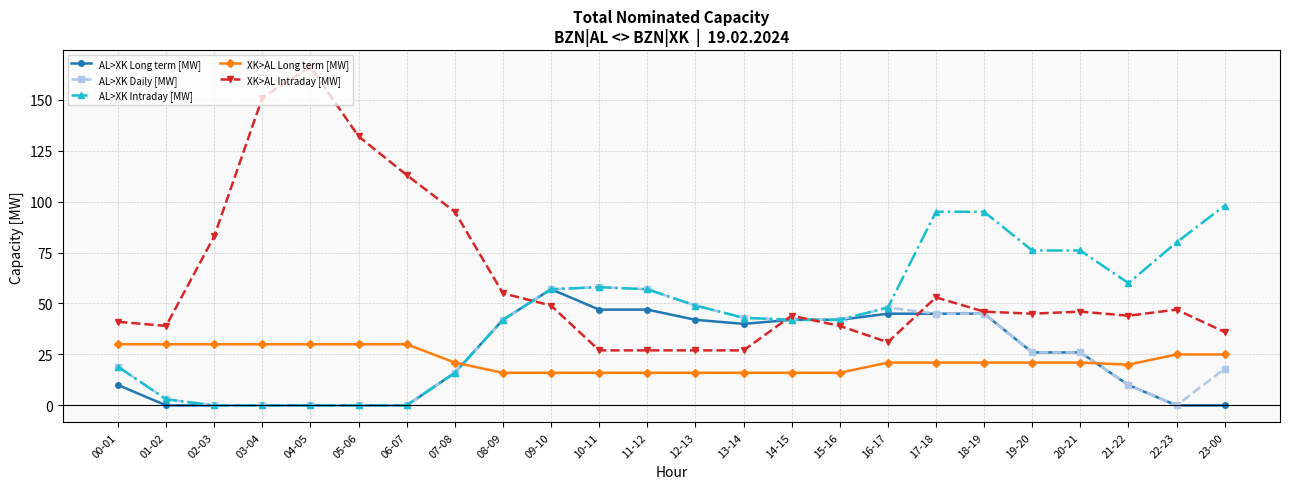

What is the difference between the second highest and second lowest values in the XK>AL Intraday [MW] series?

124